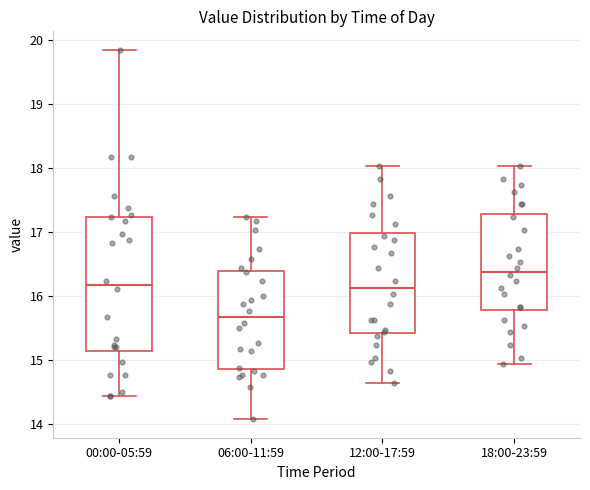

Where is the upper edge of the box for 00:00-05:59 on the y-axis? The values are not printed on the chart, so give them approximately, as read against the axis.

17.2